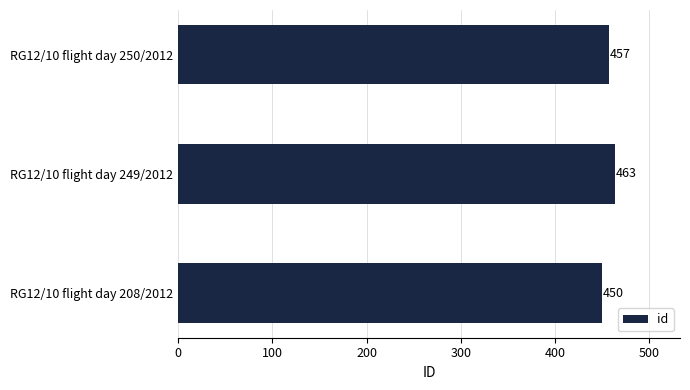

Are the bars grouped side by side (vs. stacked)?

No